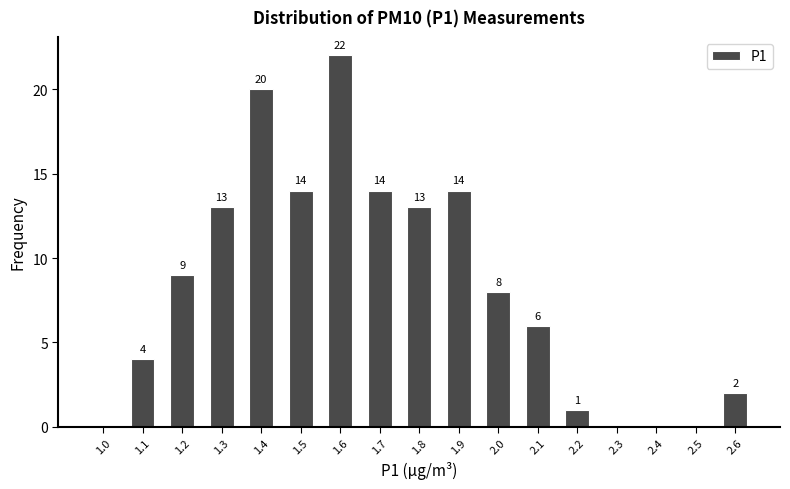

Reading left to right, transcribe all the data shown in this chart.

1.0=0	1.1=4	1.2=9	1.3=13	1.4=20	1.5=14	1.6=22	1.7=14	1.8=13	1.9=14	2.0=8	2.1=6	2.2=1	2.3=0	2.4=0	2.5=0	2.6=2